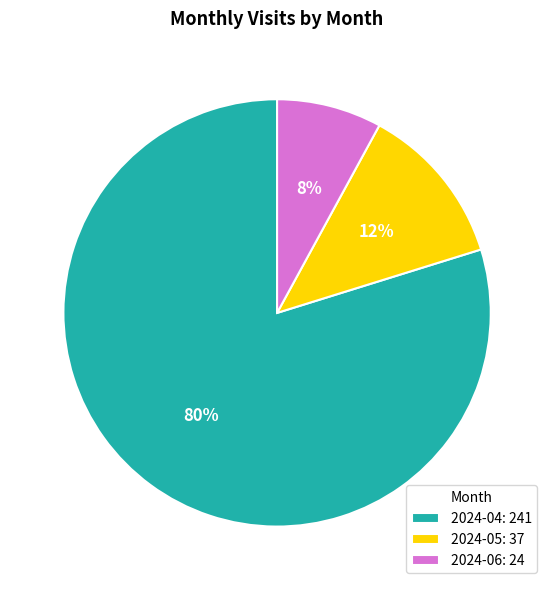

What percentage is the 2024-04: 241 slice, to the nearest percent?

80%